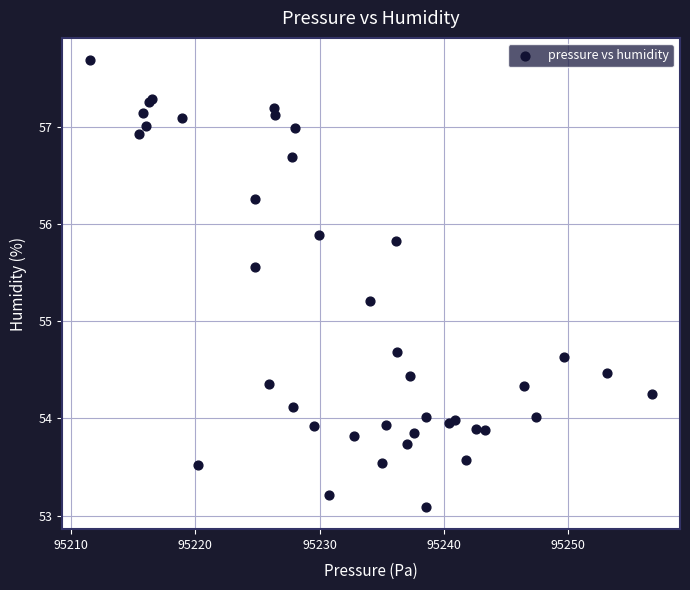

What Y value in the scatter plot is closest to 55?

55.2